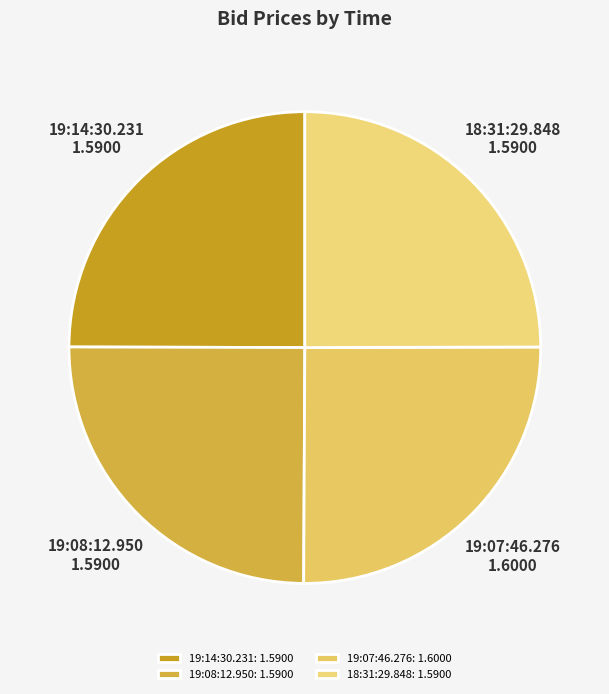

How many segments does this pie chart have?

4